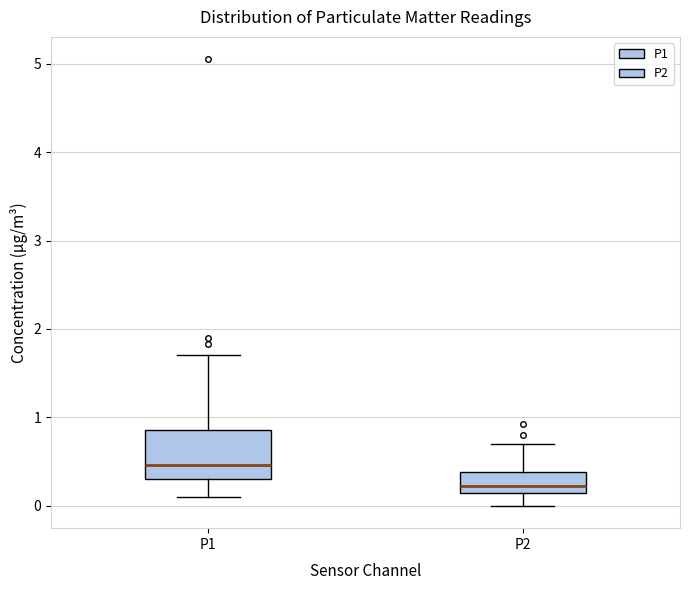

Reading left to right, read every box against the y-axis: the position of its median line, the range the box covers, and the ends of its whiskers. The values are not printed on the chart, so give them approximately, as read against the axis.

P1: median 0.5, box 0.3 to 0.9, whiskers 0.1 to 1.7
P2: median 0.2 (just above the box's lower edge), box 0.2 to 0.4, whiskers 0.0 to 0.7